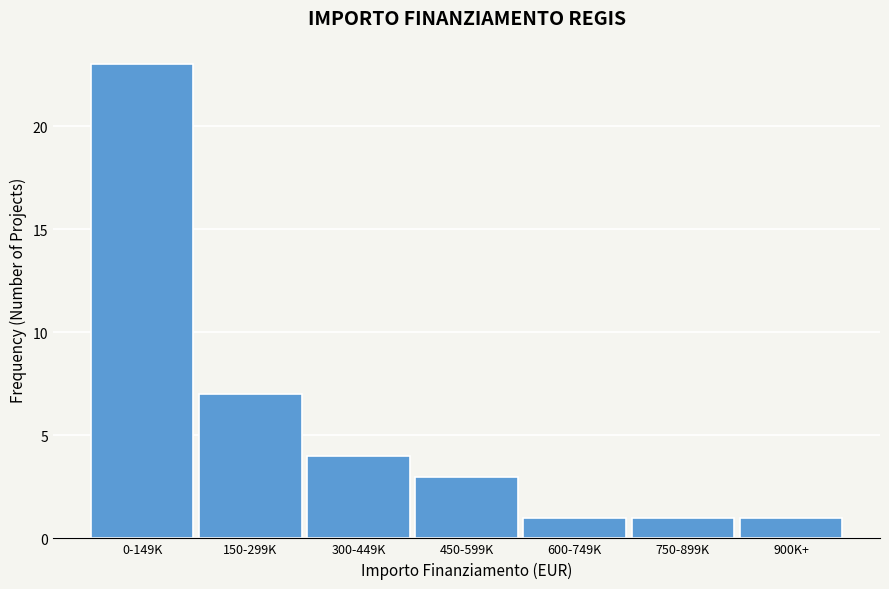

Reading left to right, transcribe all the data shown in this chart.

0-149K=23	150-299K=7	300-449K=4	450-599K=3	600-749K=1	750-899K=1	900K+=1